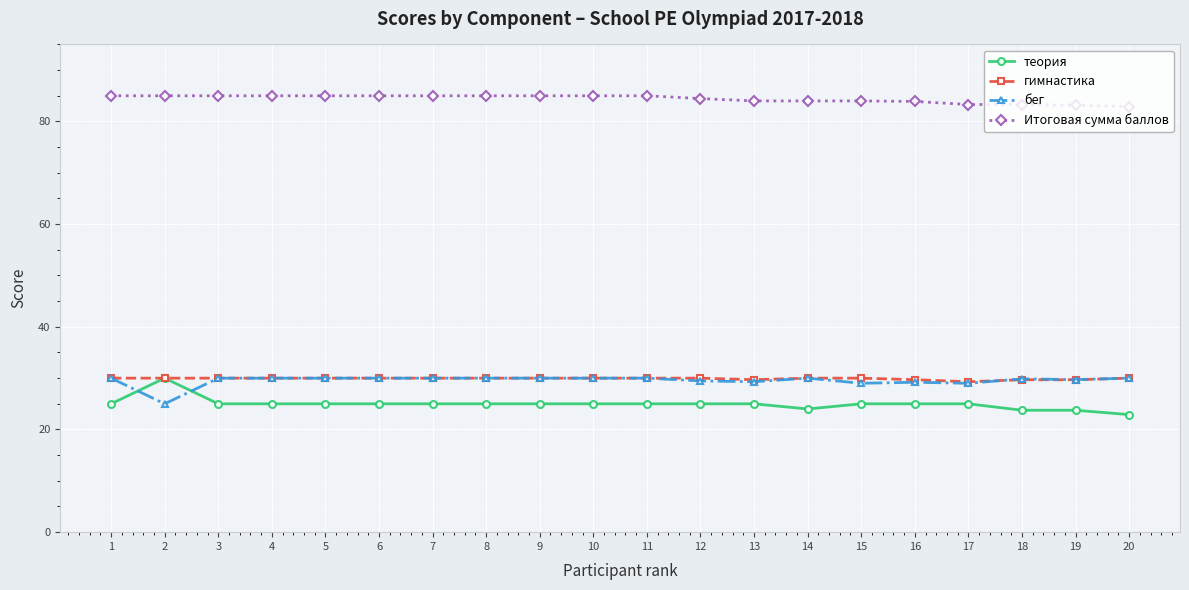

What is the approximate value of бег at 1?

30.0